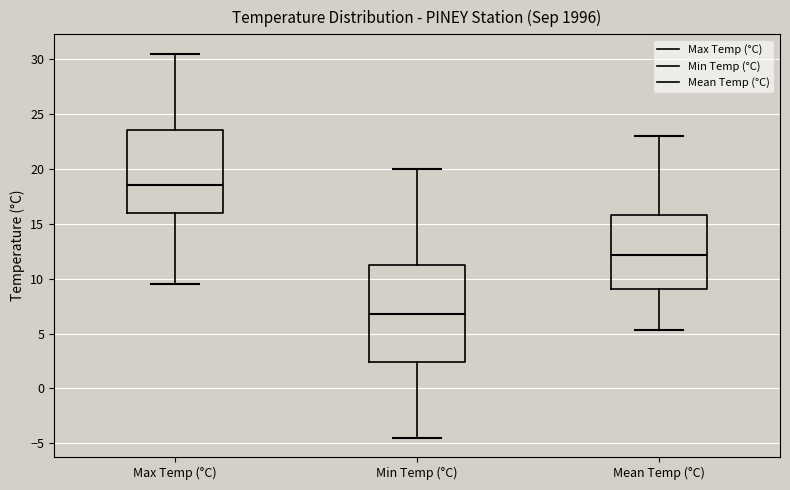

Which box is the tallest, from its lower edge to its upper edge?

Min Temp (°C)